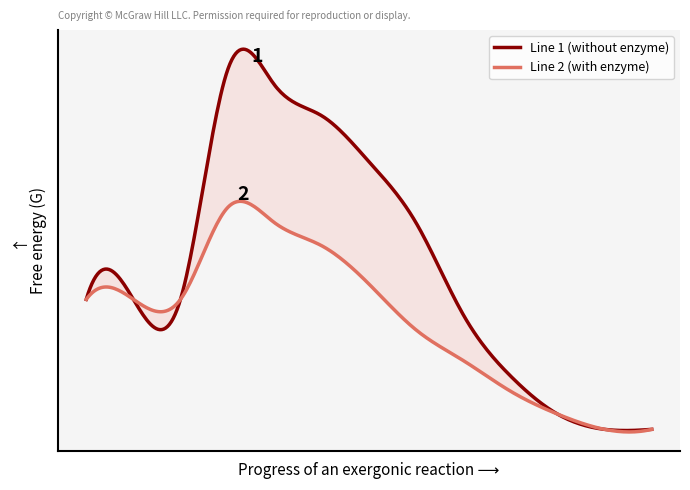

Which series has the largest total across all categories?

Line 1 (without enzyme)